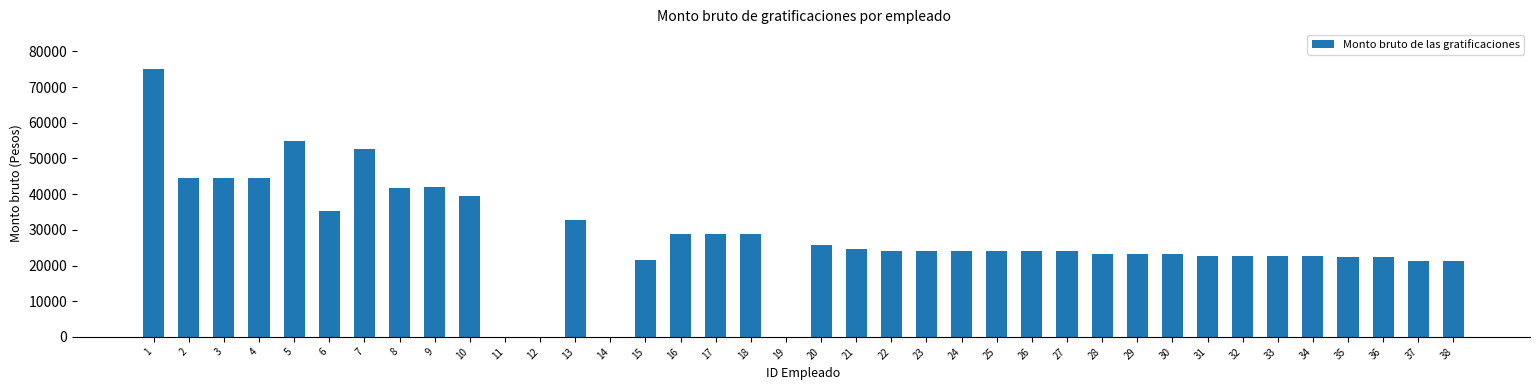

Read the value at 32.

22690.8